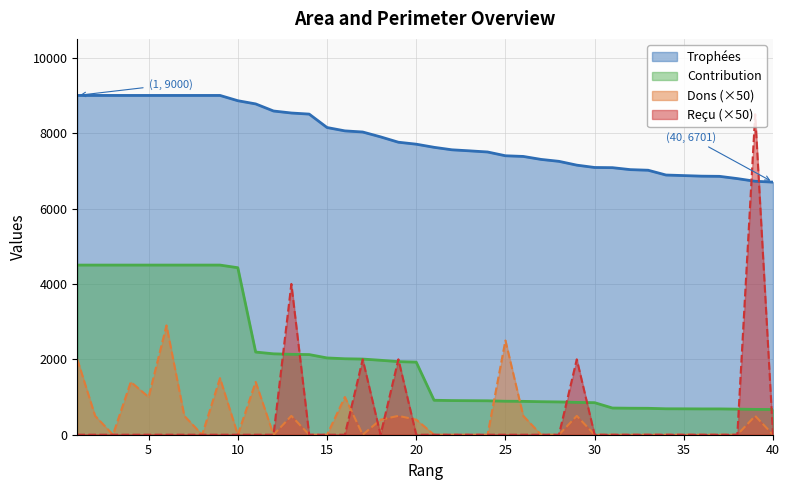

How many data points does each series have?

40